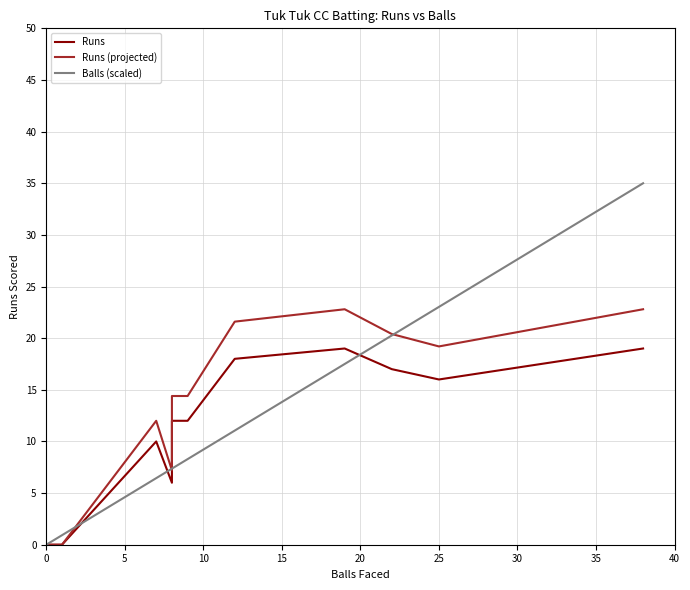

Is it true that Runs equals 9.4 at 25?

False